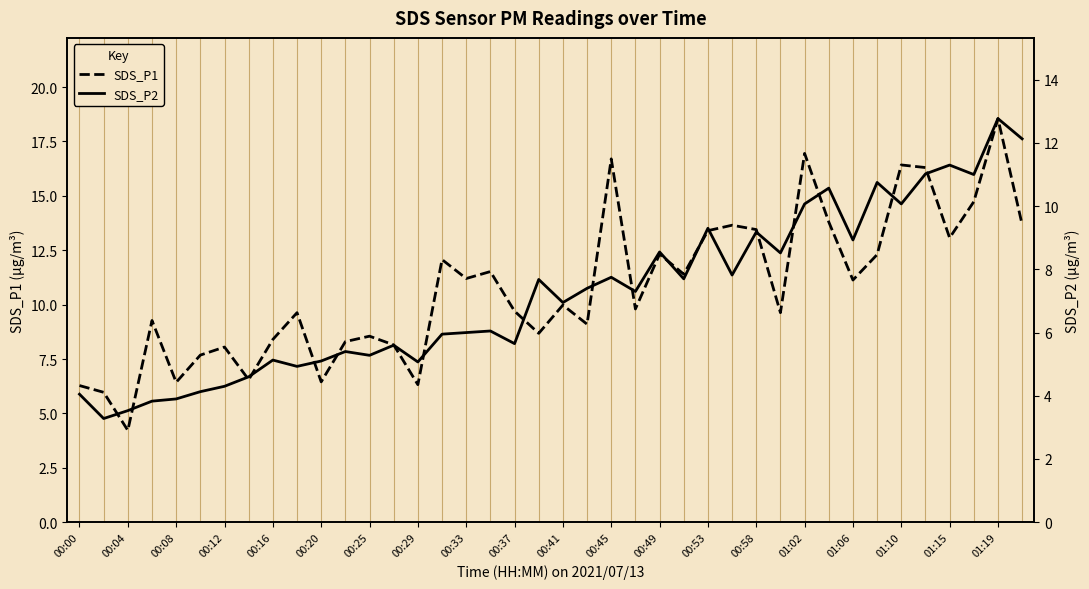

True or false: SDS_P1 has a value of 9.7 at 00:37.

True